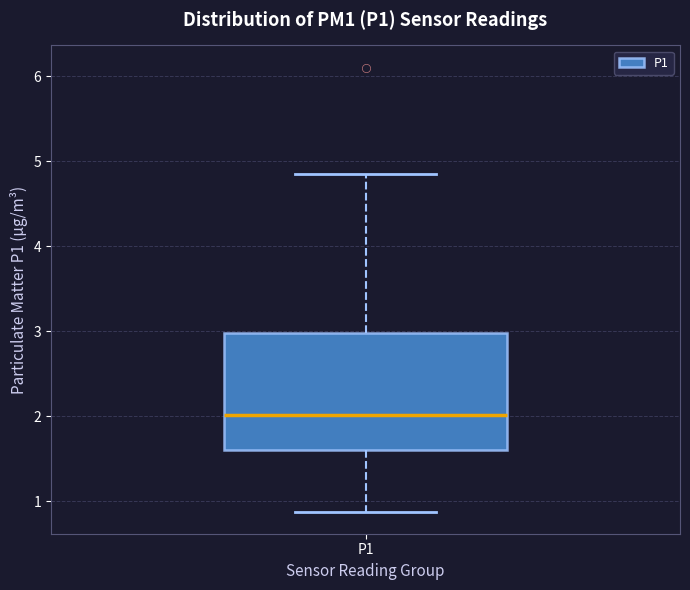

Where is the upper edge of the box for P1 on the y-axis? The values are not printed on the chart, so give them approximately, as read against the axis.

3.0